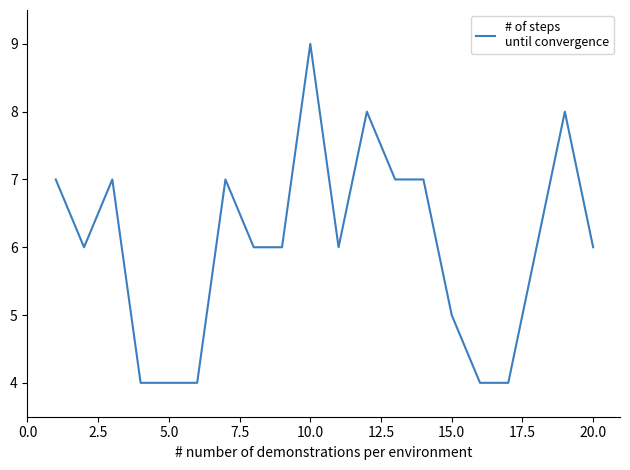

Does the chart have visible grid lines?

No